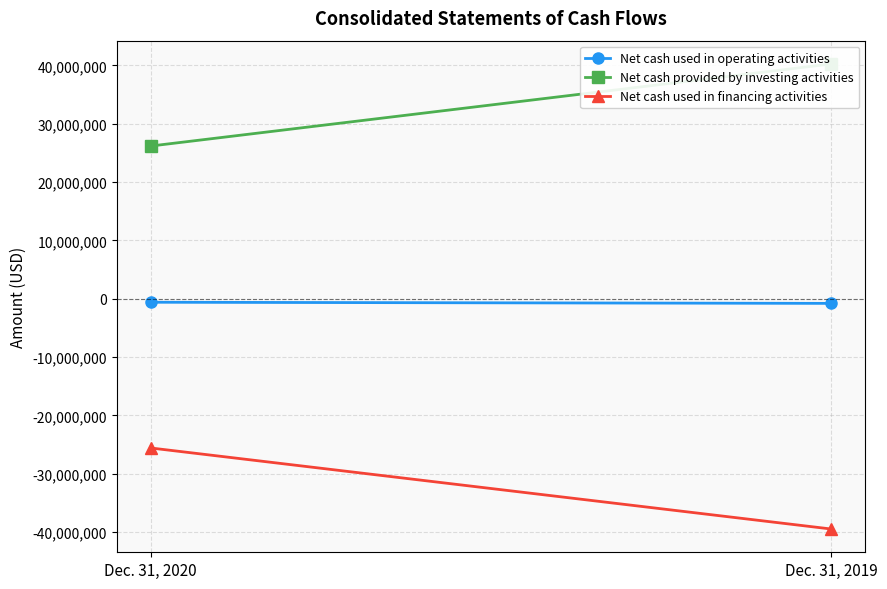

Reading left to right, list all the values displayed in this chart.

Net cash used in operating activities: -598617	-792731
Net cash provided by investing activities: 26176022	40246581
Net cash used in financing activities: -25576945	-39464923